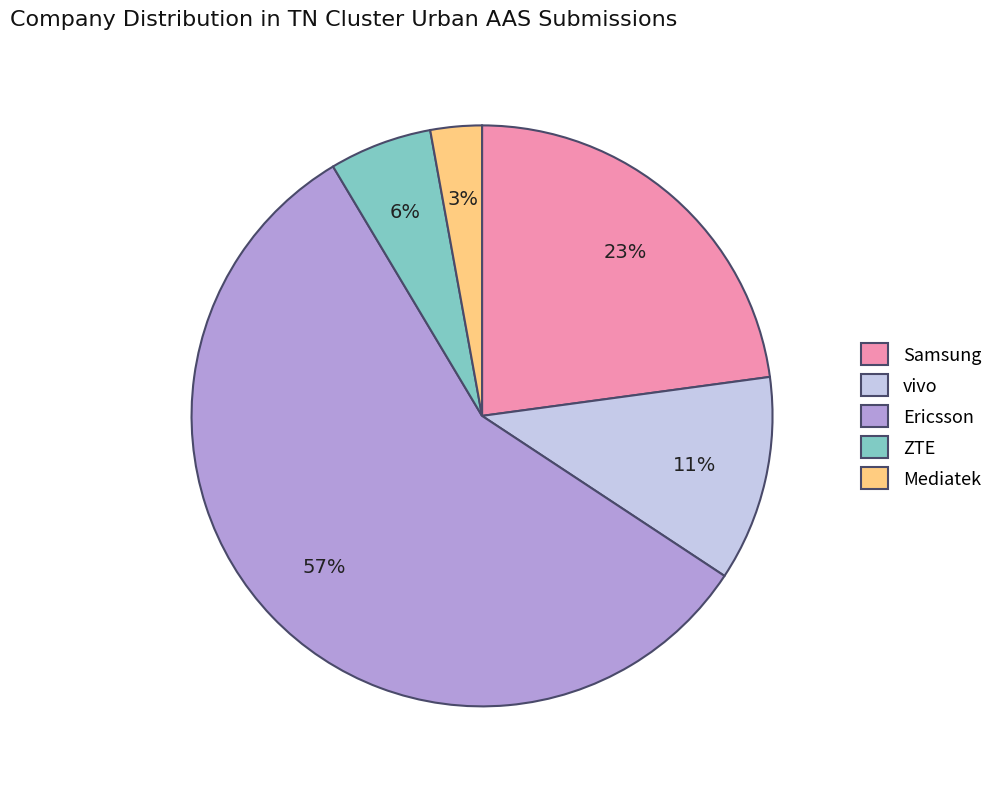

Is Samsung the majority of the pie?

No